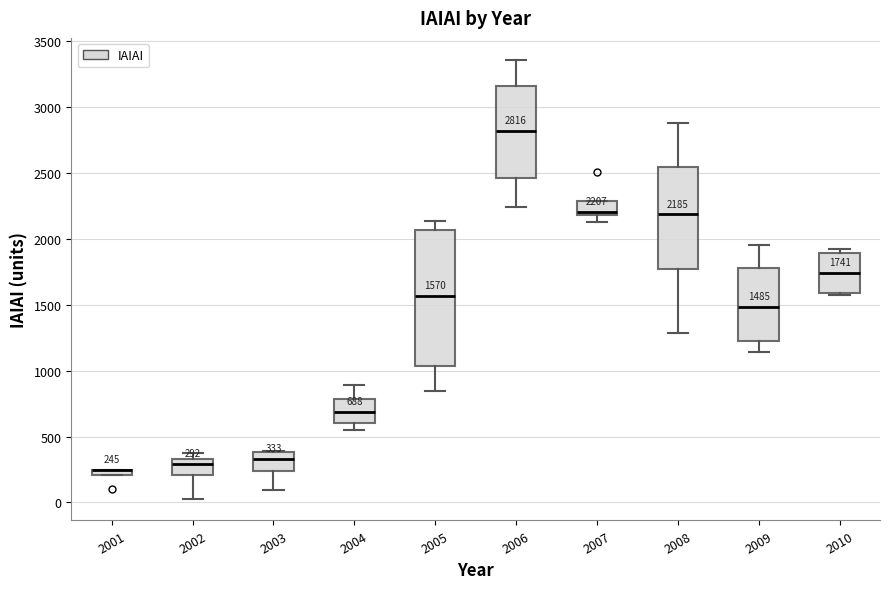

Which box is the tallest, from its lower edge to its upper edge?

2005